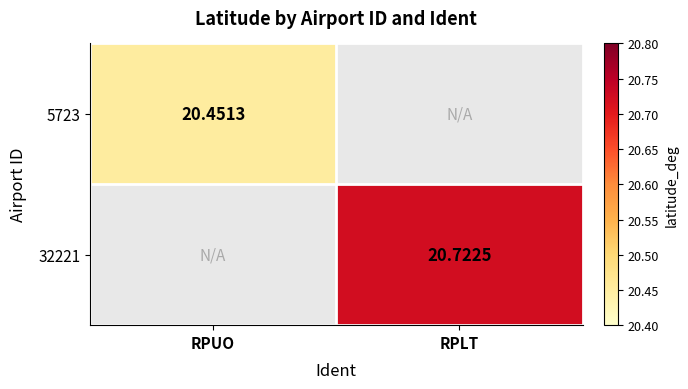

What is the total value across all series at RPLT?

20.7